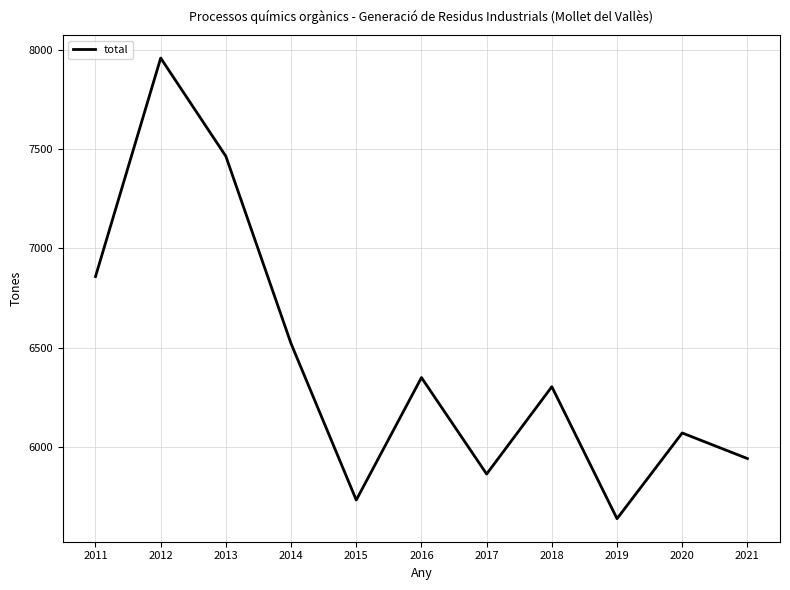

List the labels in order of value, smallest first.

2019, 2015, 2017, 2021, 2020, 2018, 2016, 2014, 2011, 2013, 2012